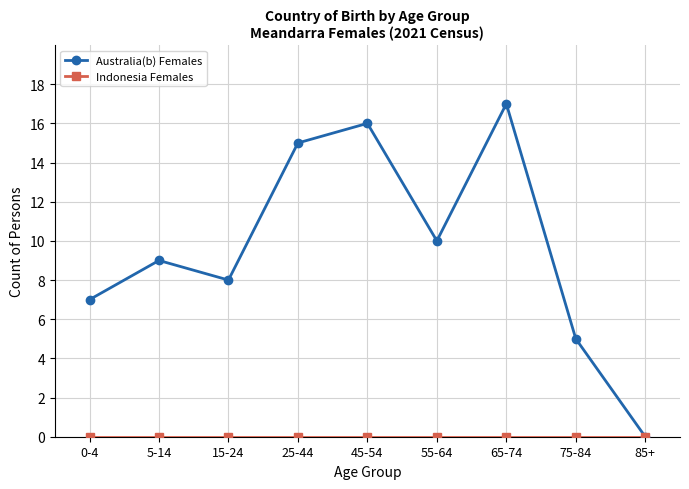

What is the difference between the highest and lowest values at 15-24?

8